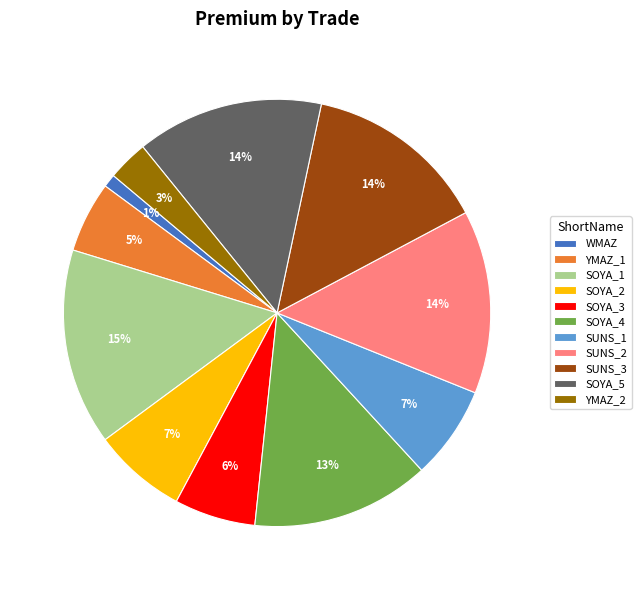

To the nearest percent, what percentage of the pie is SOYA_3?

6%